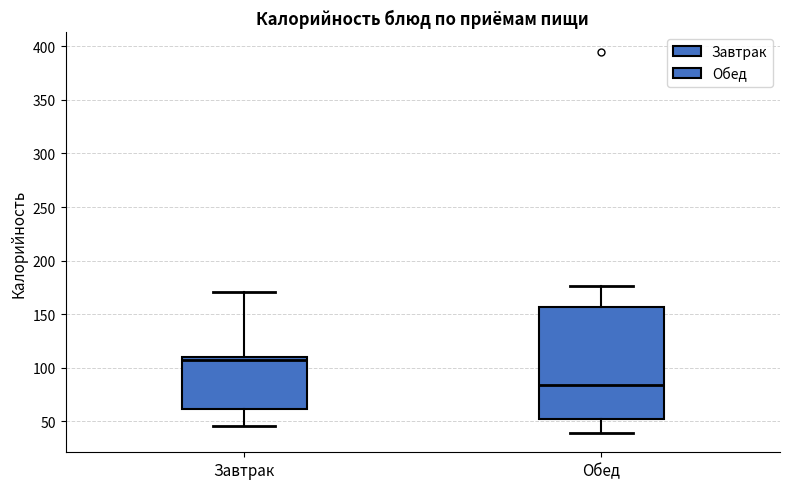

Which box is the tallest, from its lower edge to its upper edge?

Обед